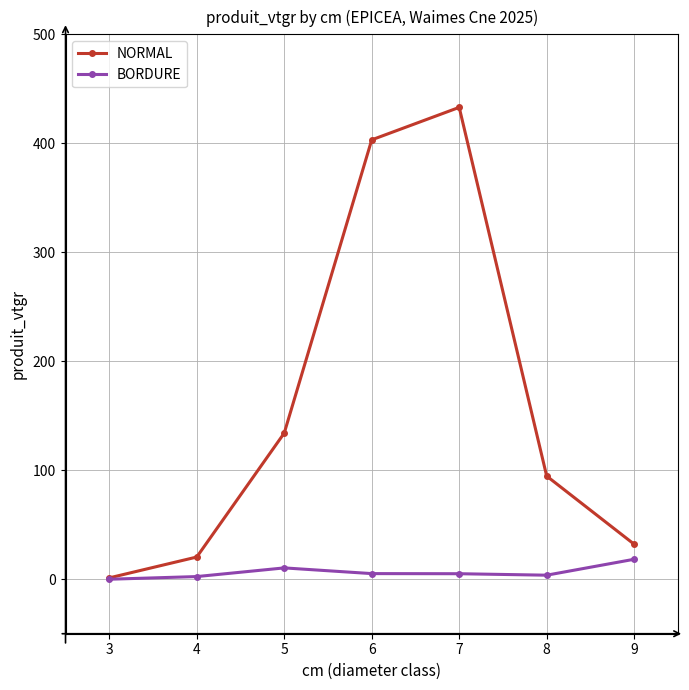

Is the value of BORDURE at 3 greater than the value of NORMAL at 8?

No